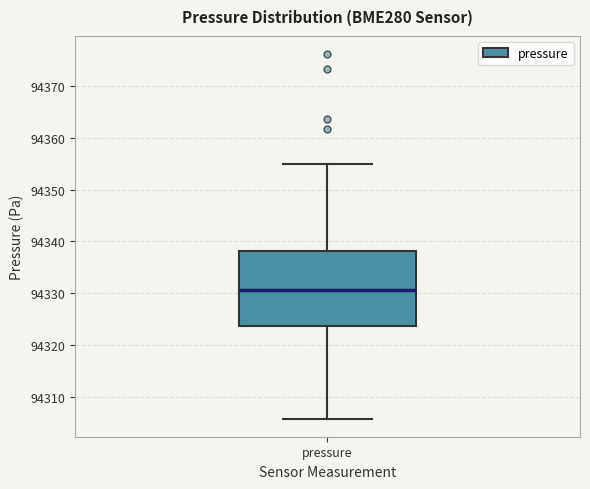

Read this box plot against the y-axis: the position of the median line, the range covered by the box, and the ends of both whiskers. The values are not printed on the chart, so give them approximately, as read against the axis.

median 94331, box 94324 to 94338, whiskers 94306 to 94355